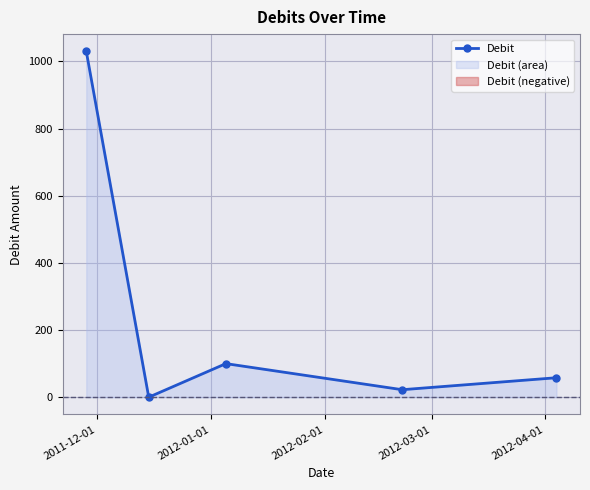

In Debit, how many points are higher than both neighbors (excluding endpoints)?

1